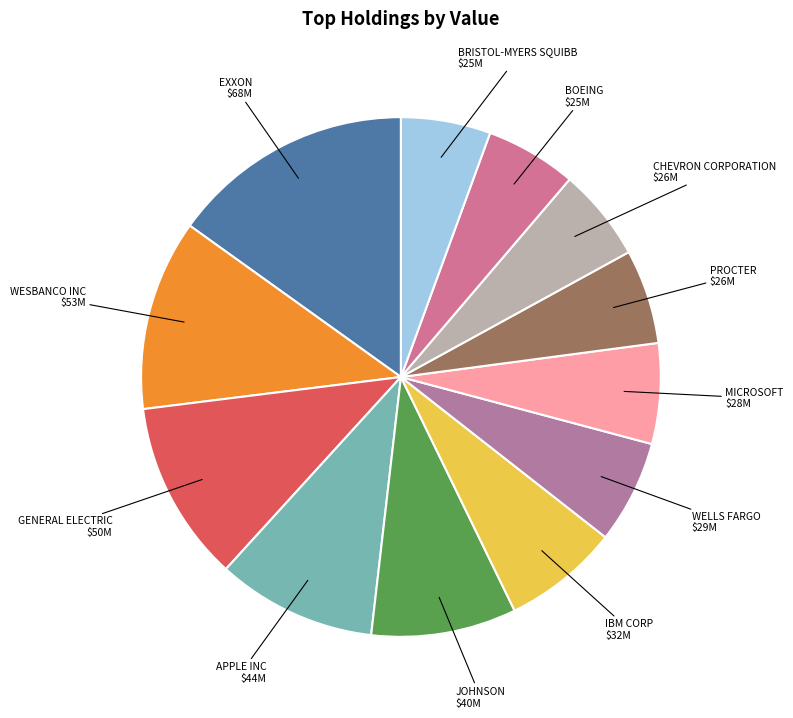

How many slices are in this pie chart?

12